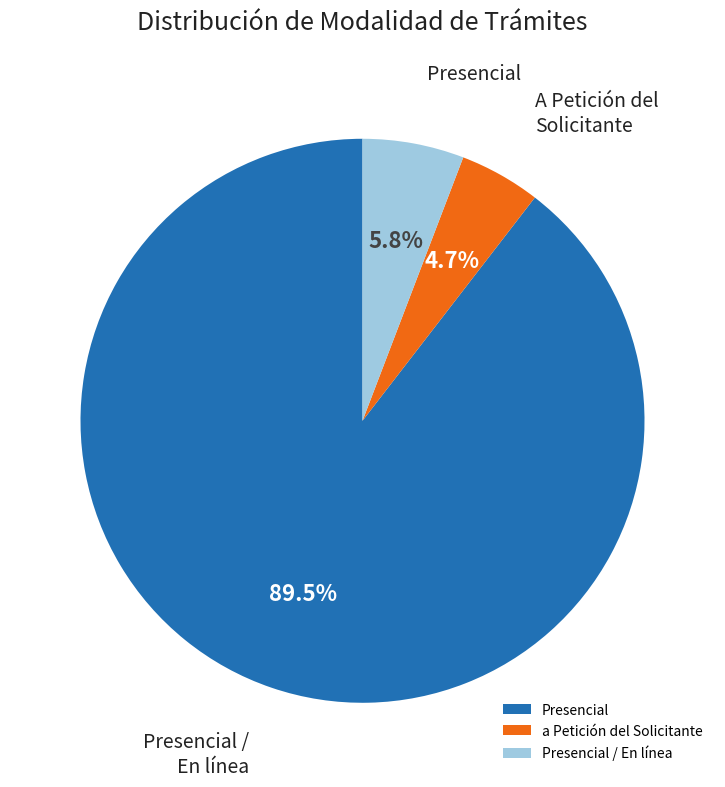

What percentage is NOT represented by Presencial / En línea?

94.2%